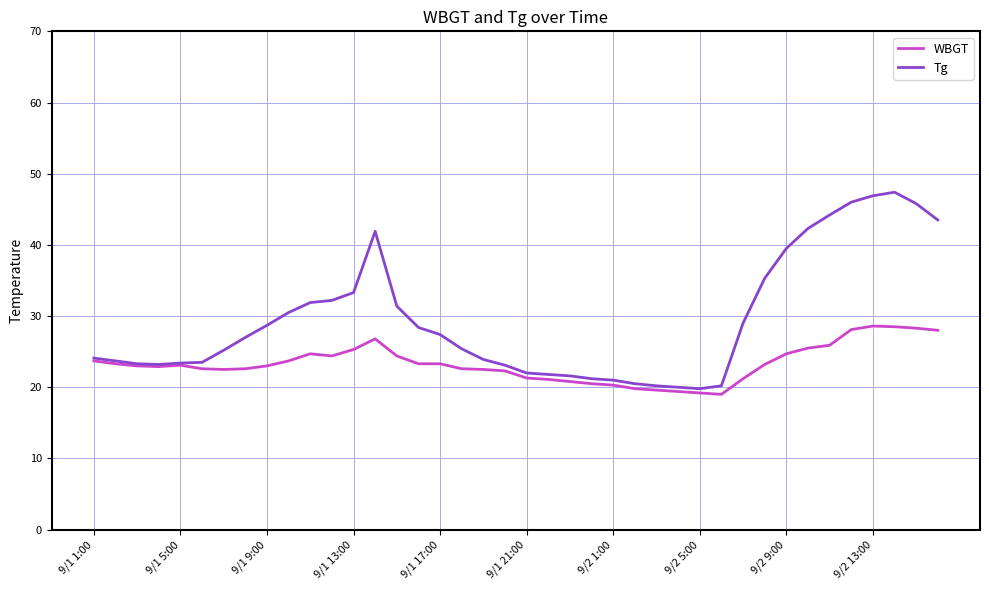

Which series has the widest spread of values?

Tg